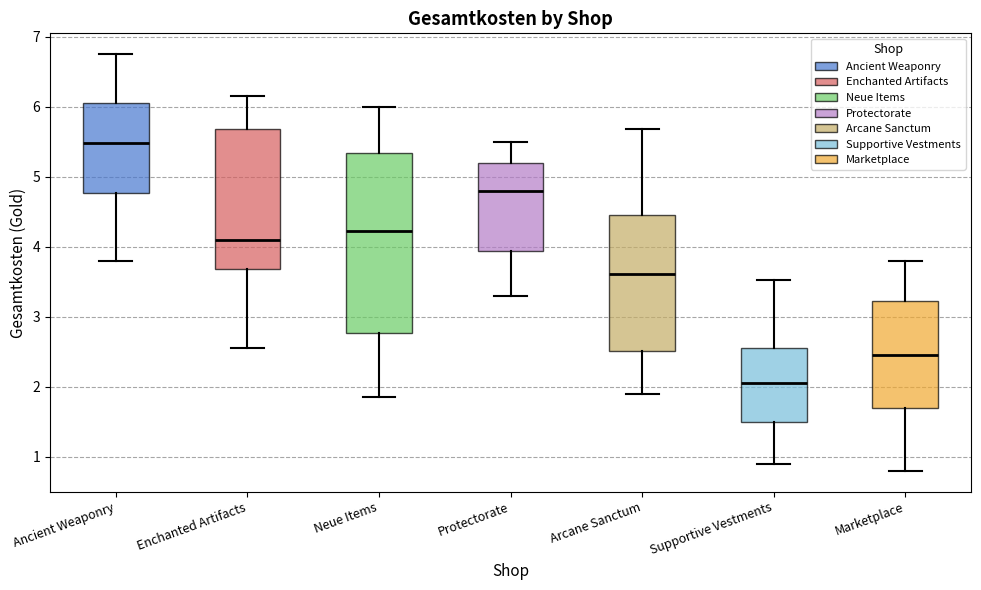

Which box's median line is the lowest?

Supportive Vestments